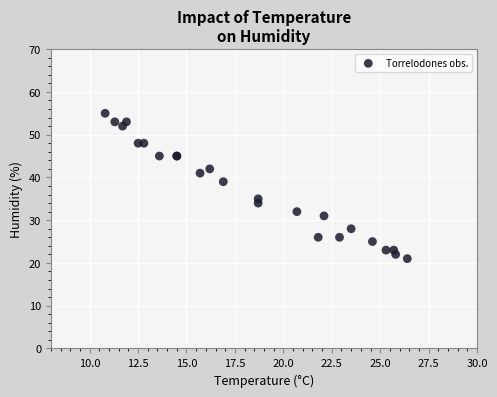

What Y value in the scatter plot is closest to 38?

39